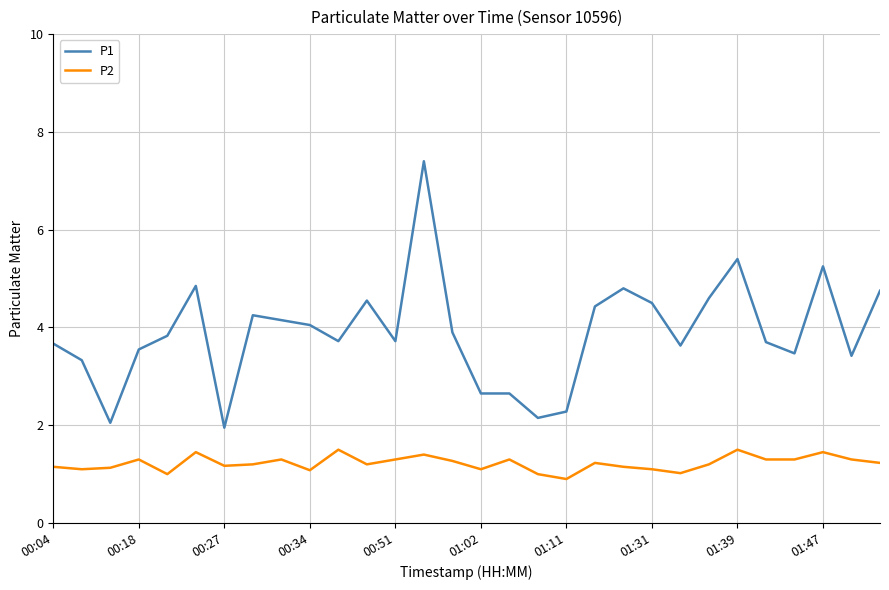

Rank the series by their average value, from highest to lowest.

P1, P2